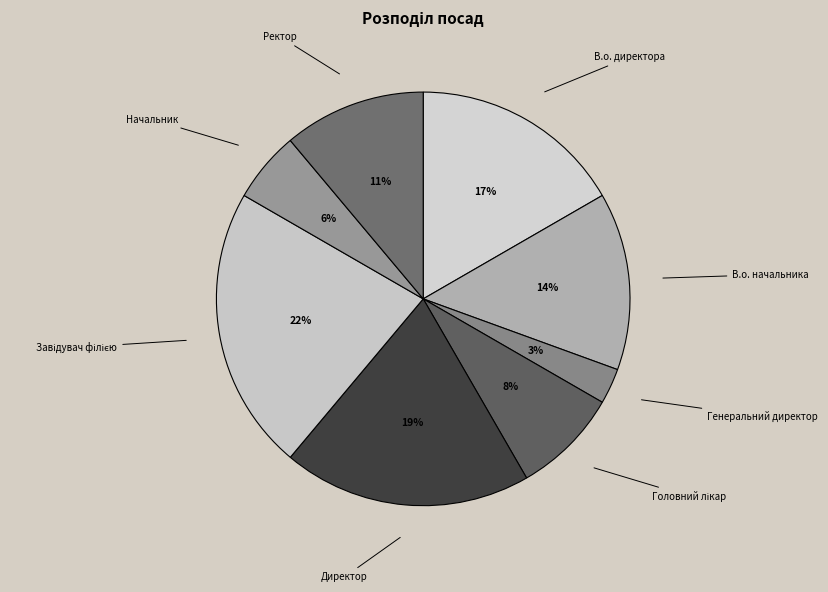

To the nearest percent, what is the difference between the largest and smallest slice percentages?

19%